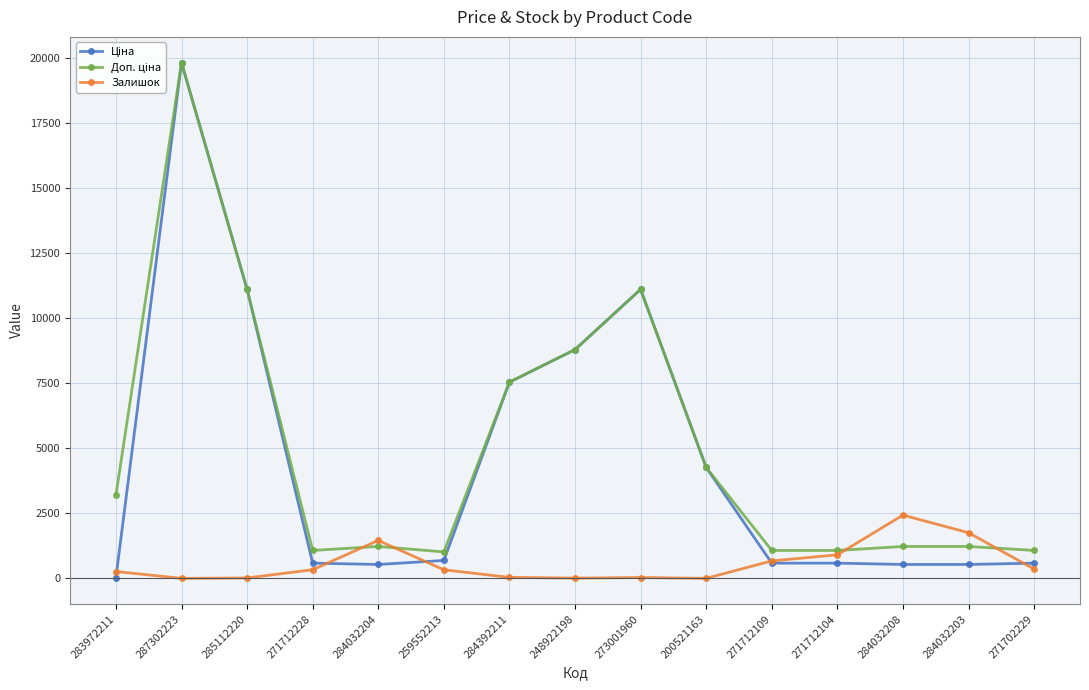

Which category has the highest value across all series?

287302223